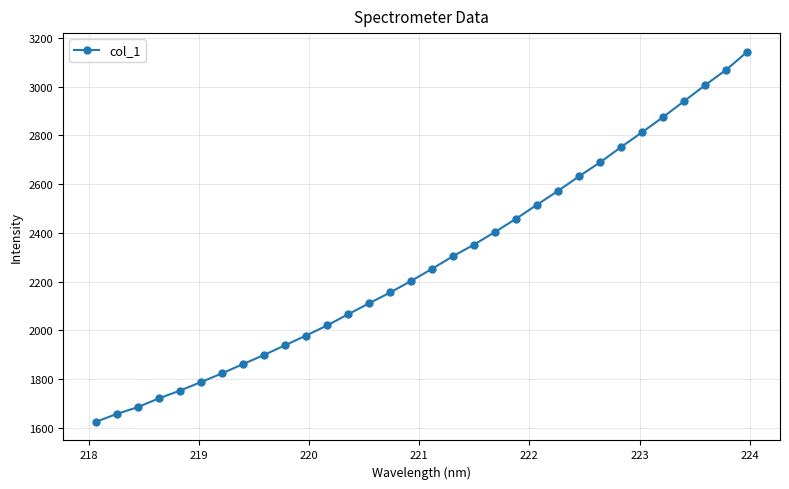

What is the difference between the second highest and minimum values?

1445.5